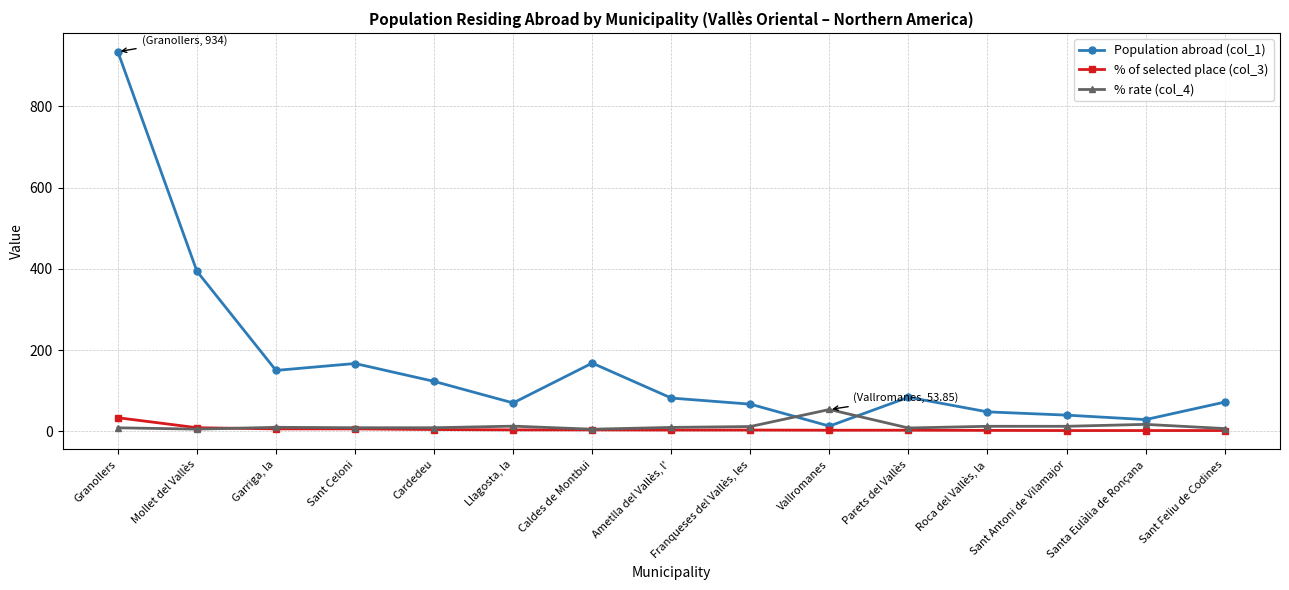

True or false: Population abroad (col_1) and % rate (col_4) intersect in this chart.

True